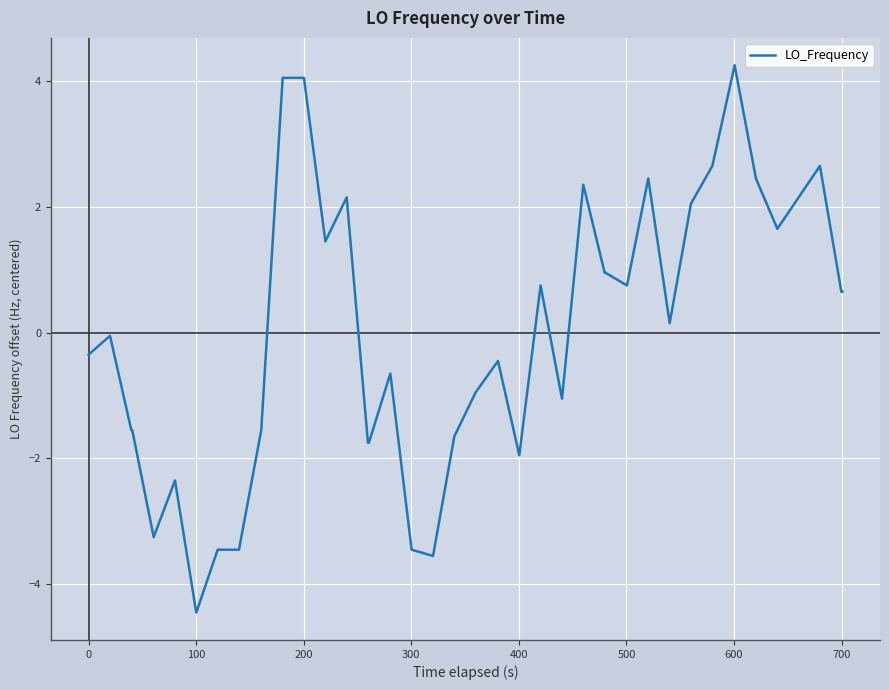

What is the minimum value shown in the chart?

-4.4